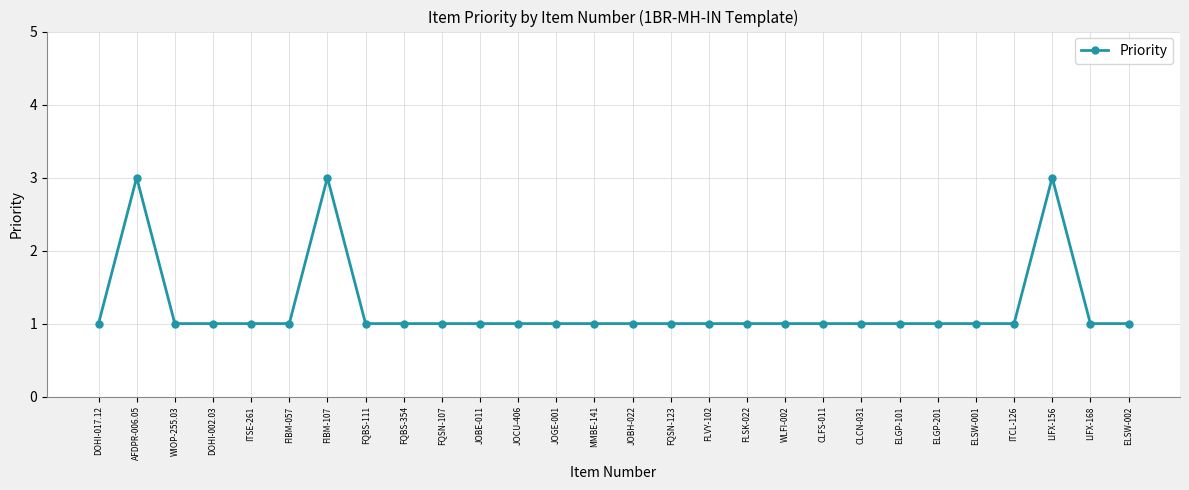

Approximately how many times larger is the value at WIOP-255.03 compared to ITSE-261?

1.0